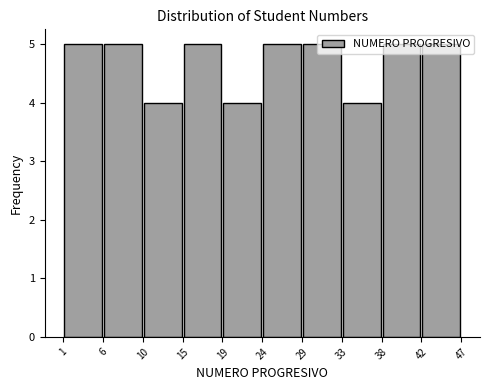

How tall is the bar that spans 15 to 19 on the x-axis? The values are not printed on the chart, so give them approximately, as read against the axis.

5